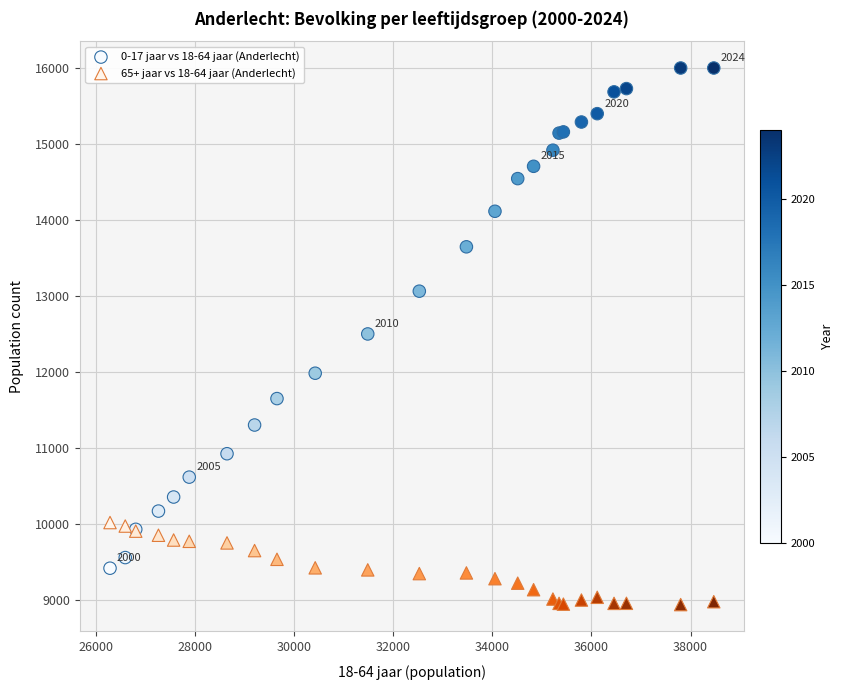

Which series has the widest spread of Y values?

0-17 jaar vs 18-64 jaar (Anderlecht)